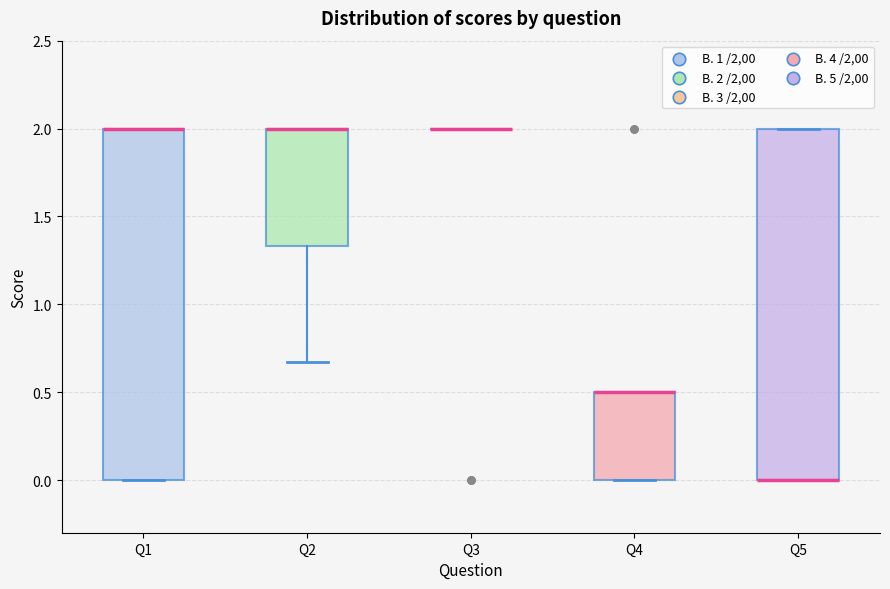

Reading left to right, read every box against the y-axis: the position of its median line, the range the box covers, and the ends of its whiskers. The values are not printed on the chart, so give them approximately, as read against the axis.

Q1: median 2.00 (drawn on the box's upper edge), box 0.00 to 2.00, whiskers 0.00 to 2.00
Q2: median 2.00 (drawn on the box's upper edge), box 1.35 to 2.00, whiskers 0.65 to 2.00
Q3: box collapsed to a line at 2.00, whiskers 2.00 to 2.00
Q4: median 0.50 (drawn on the box's upper edge), box 0.00 to 0.50, whiskers 0.00 to 0.50
Q5: median 0.00 (drawn on the box's lower edge), box 0.00 to 2.00, whiskers 0.00 to 2.00